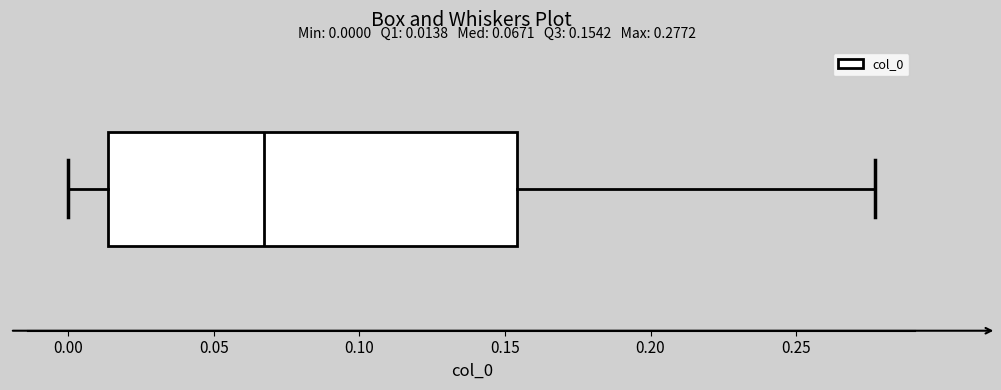

Where is the left edge of the box on the x-axis? The values are not printed on the chart, so give them approximately, as read against the axis.

0.015